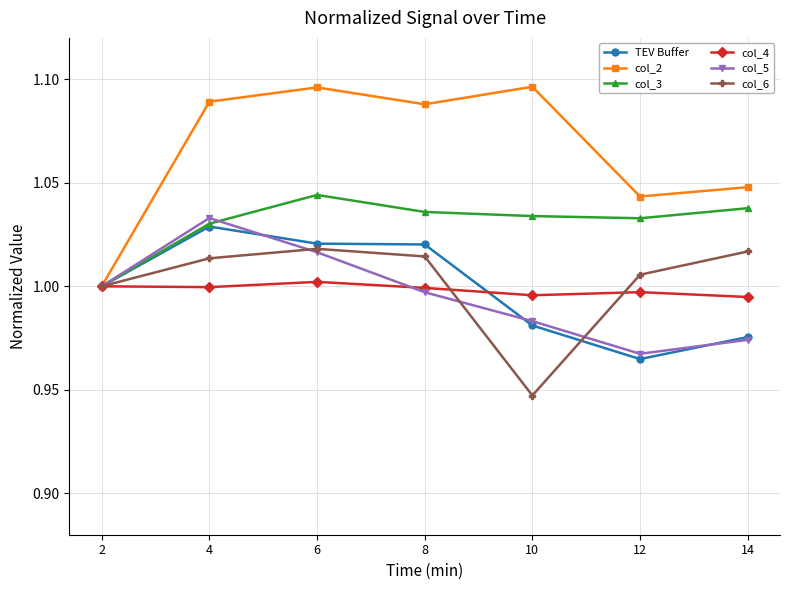

Which series has the widest spread of values?

col_2